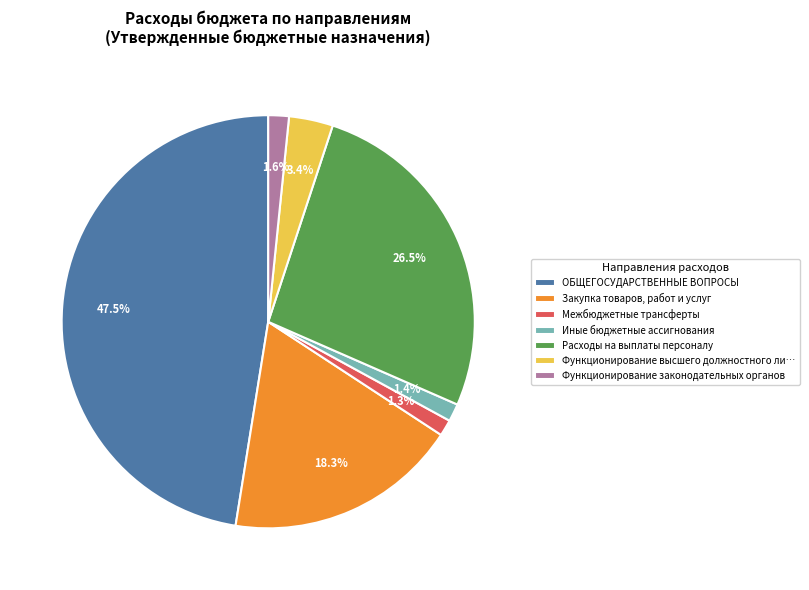

Which category has the biggest portion of the pie?

ОБЩЕГОСУДАРСТВЕННЫЕ ВОПРОСЫ